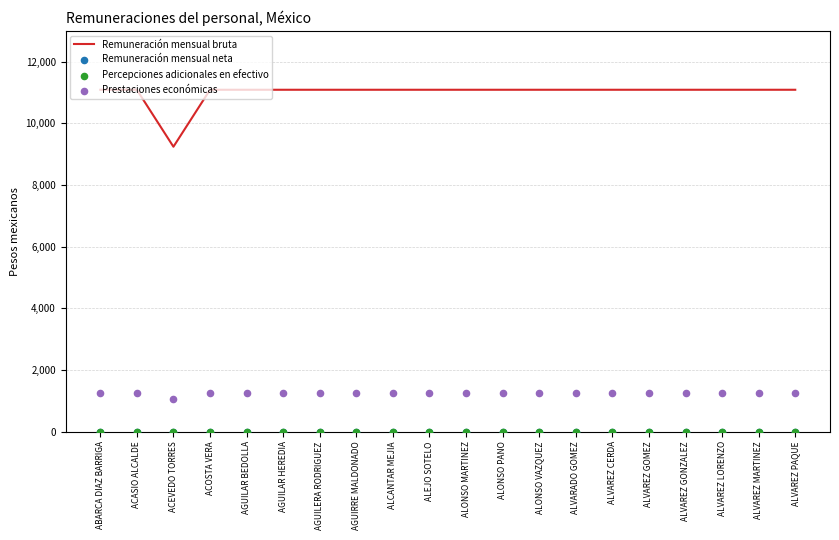

Which series contains the highest Y value?

Remuneración mensual bruta